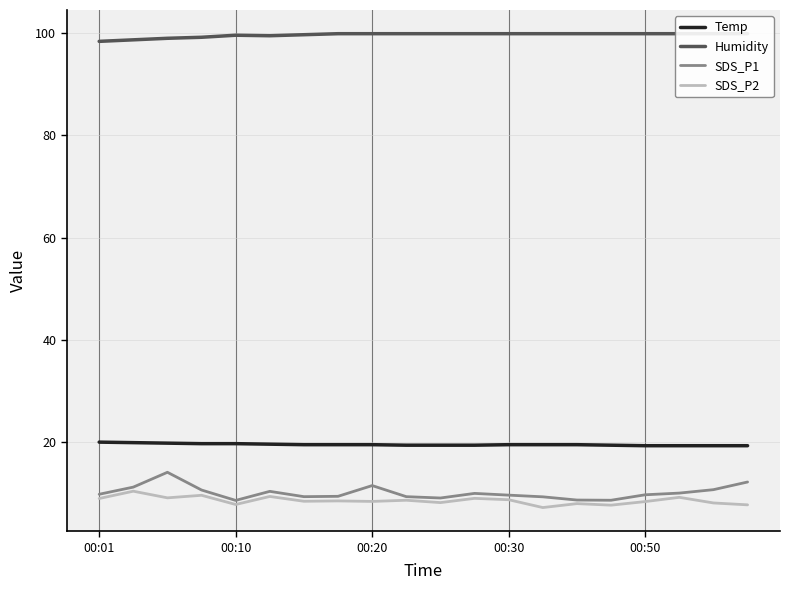

What is the difference between the SDS_P1 values at 6 and 17?

0.7